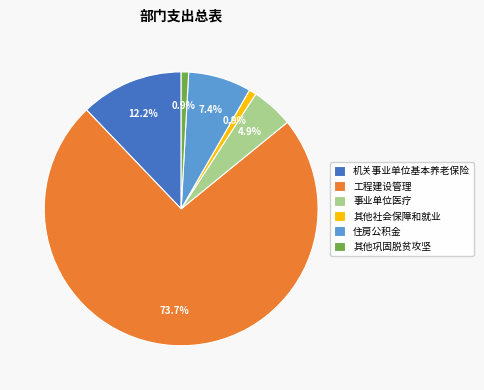

How many slices are in this pie chart?

6